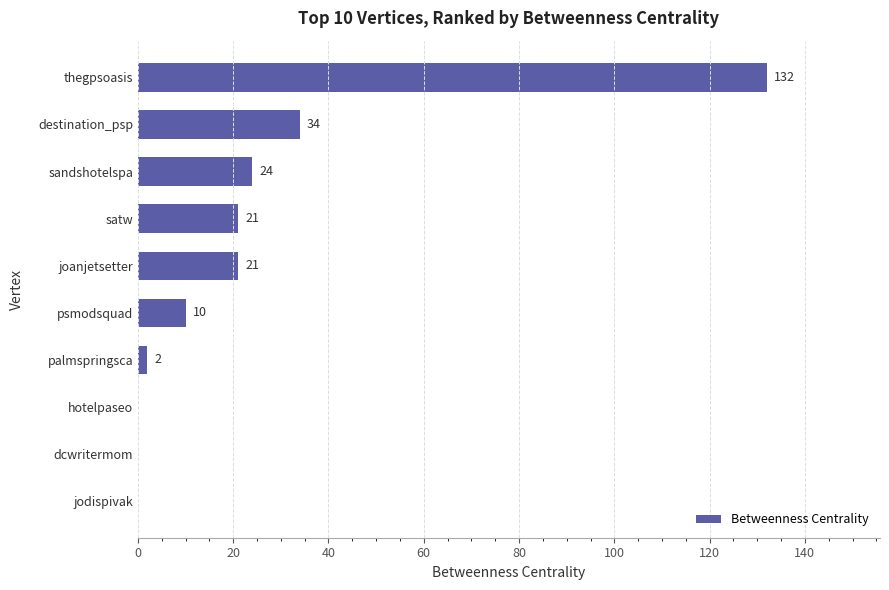

At which label is the value closest to 66?

destination_psp